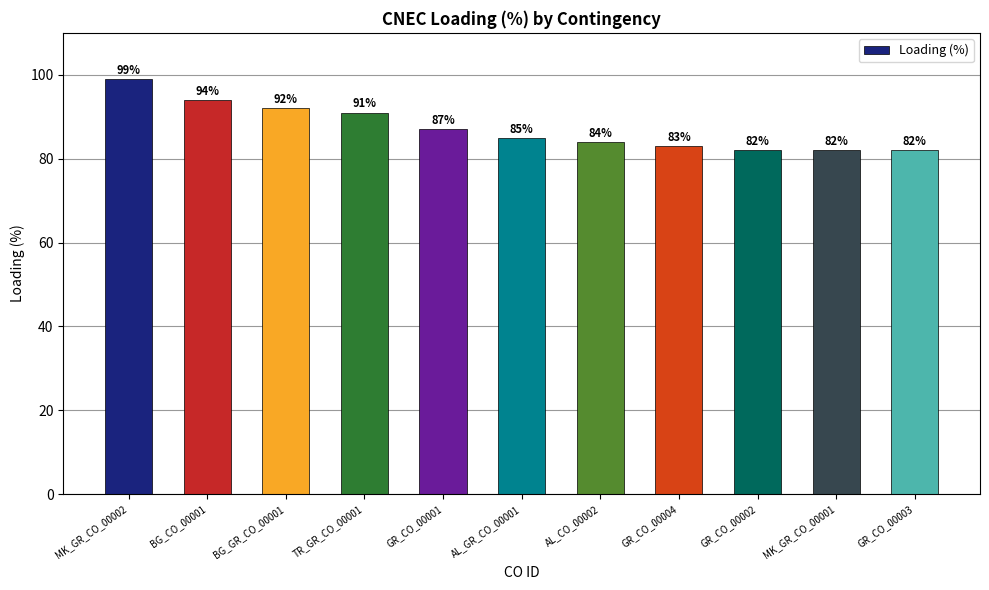

What is the value of the 9th bar from the left?

82